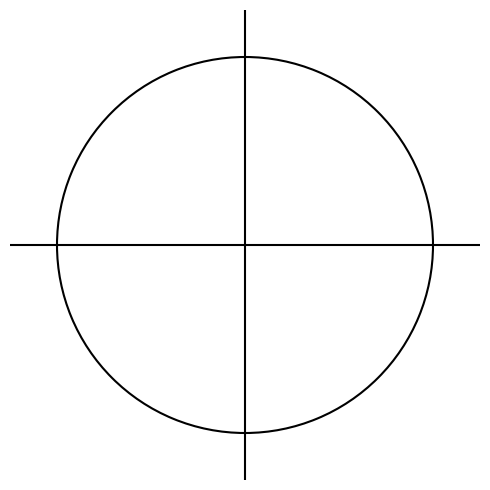

What is the smallest slice in the pie chart?

Ticket